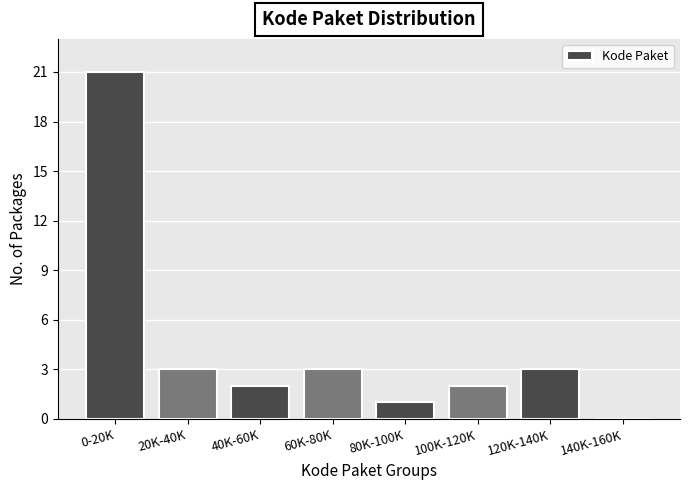

Reading left to right, extract all data points from this chart.

0-20K=21	20K-40K=3	40K-60K=2	60K-80K=3	80K-100K=1	100K-120K=2	120K-140K=3	140K-160K=0